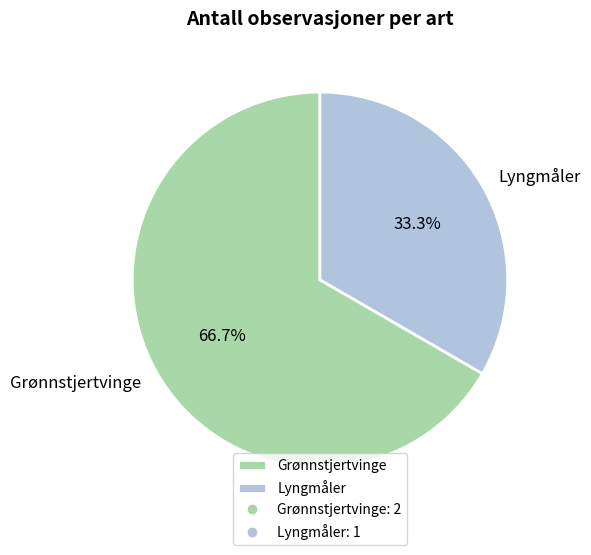

Which slice is the largest?

Grønnstjertvinge